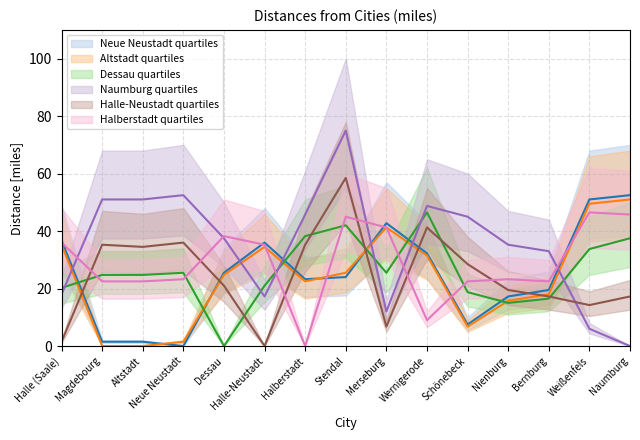

How many values in the Halle-Neustadt series are below 21?

7